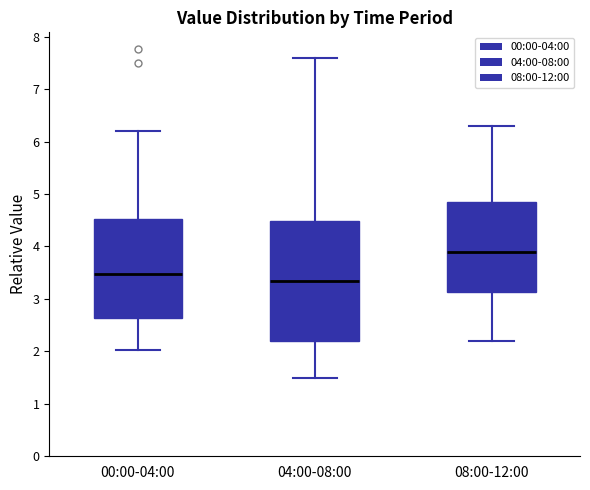

Reading left to right, read every box against the y-axis: the position of its median line, the range the box covers, and the ends of its whiskers. The values are not printed on the chart, so give them approximately, as read against the axis.

00:00-04:00: median 3.5, box 2.6 to 4.5, whiskers 2.0 to 6.2
04:00-08:00: median 3.4, box 2.2 to 4.5, whiskers 1.5 to 7.6
08:00-12:00: median 3.9, box 3.1 to 4.9, whiskers 2.2 to 6.3